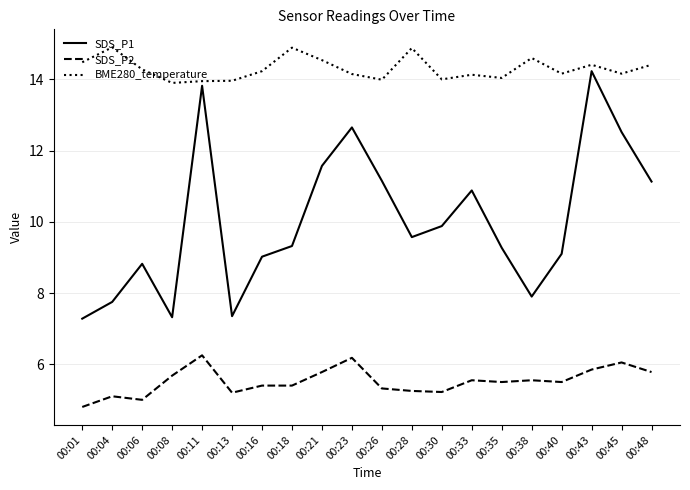

Which series has the largest total across all categories?

BME280_temperature